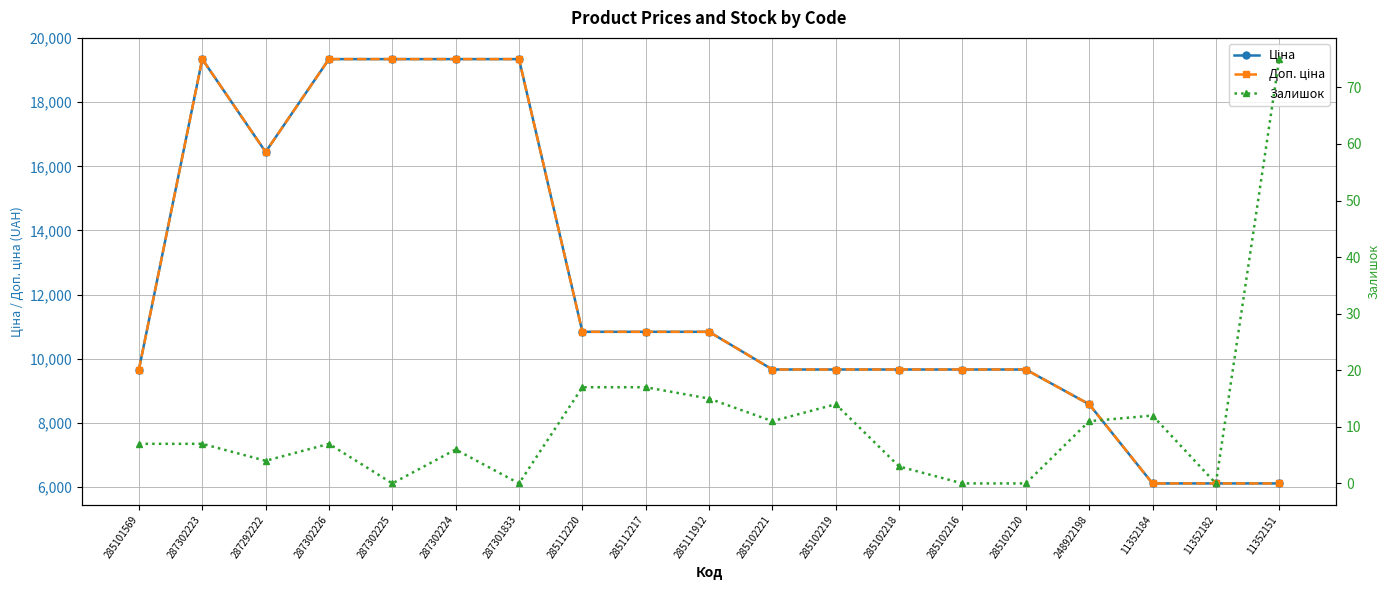

What value does the Доп. ціна series have at 285101569?

9664.7